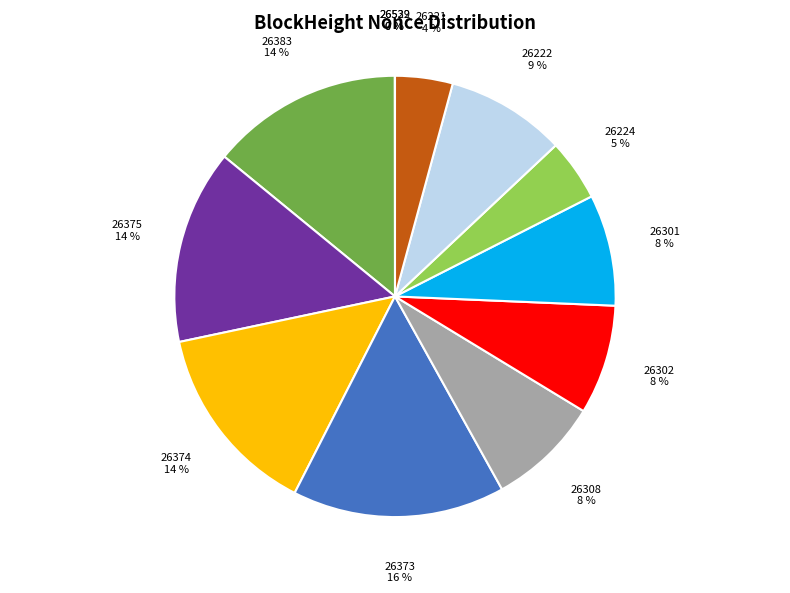

To the nearest percent, what is the average slice percentage?

8%